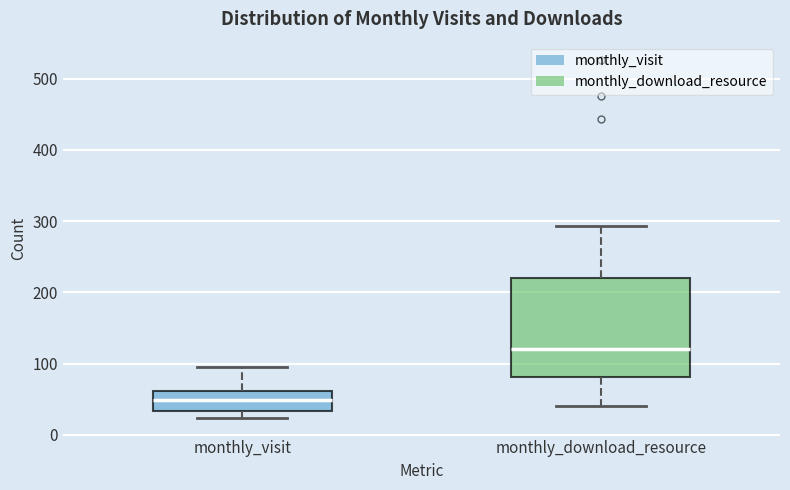

Comparing the boxes themselves (not the whiskers), which one is the tallest?

monthly_download_resource